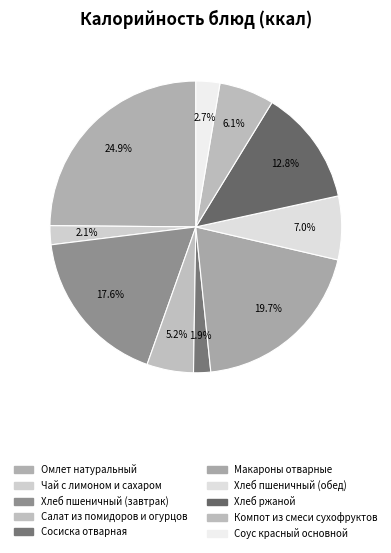

Is there a majority slice in this chart?

No